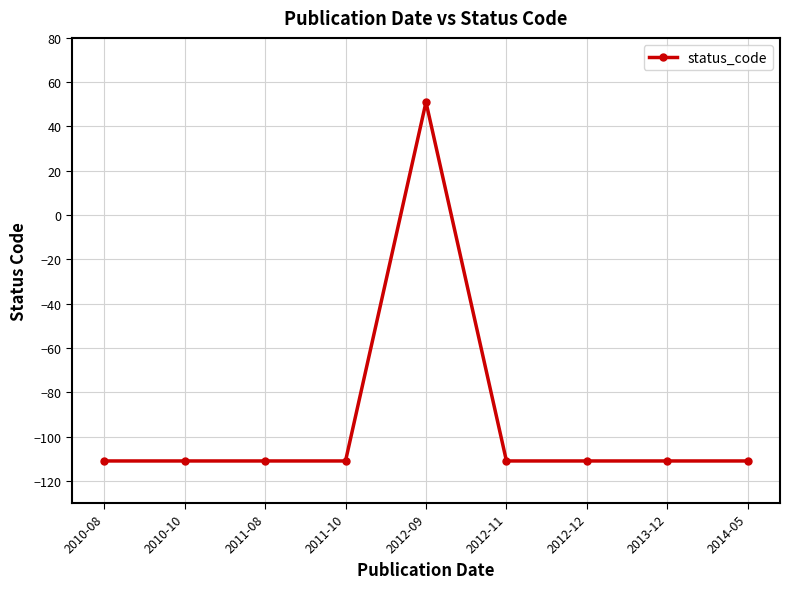

How many data points does each series have?

9